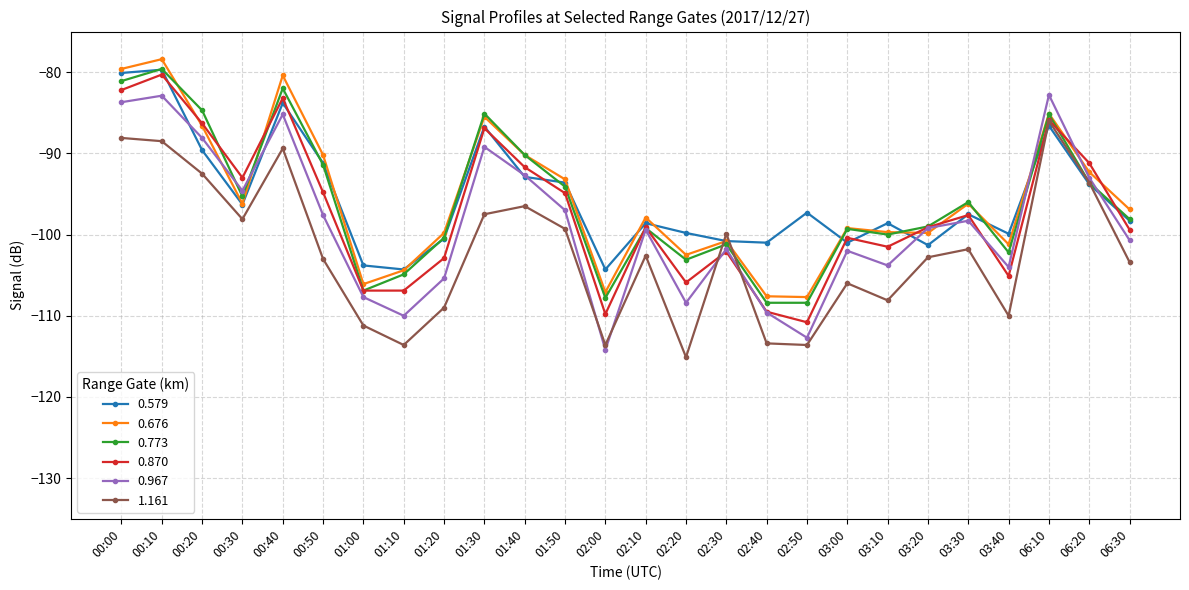

What is the minimum value shown in the chart?

-115.1